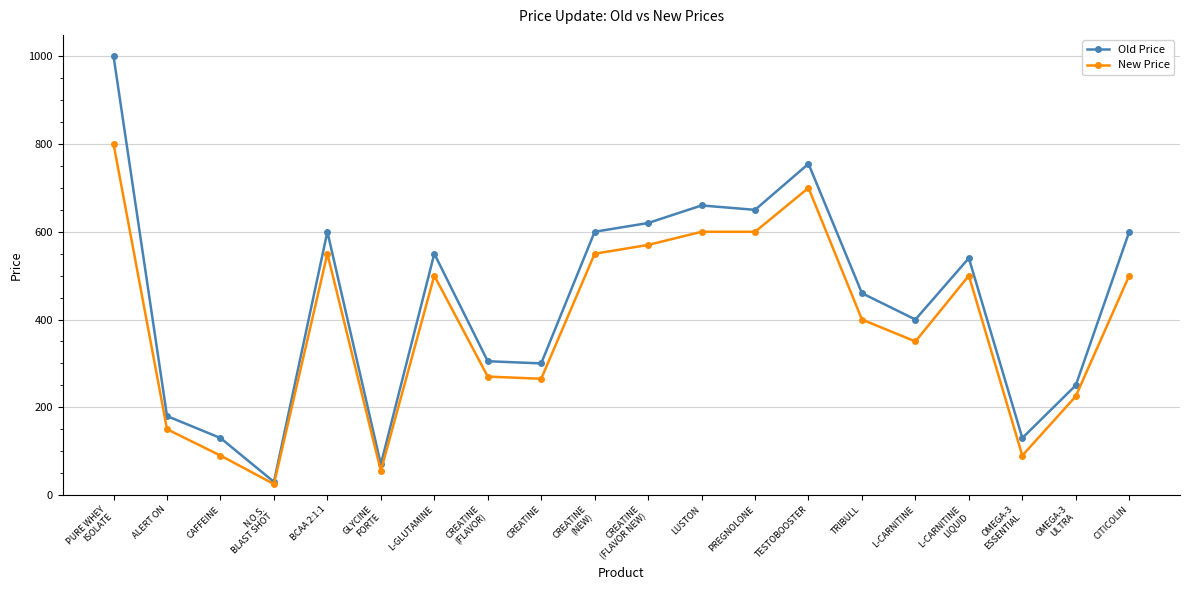

Is the value of New Price at CREATINE
(FLAVOR NEW) greater than the value of Old Price at CREATINE
(FLAVOR NEW)?

No